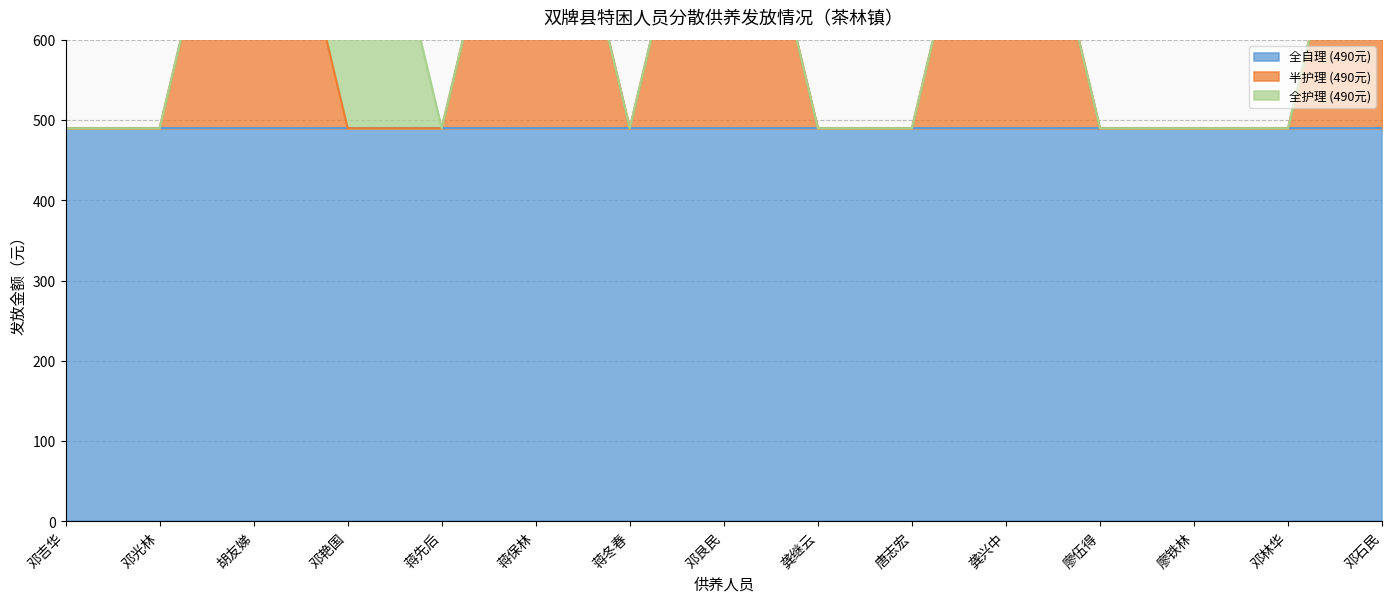

Reading left to right, list all the values displayed in this chart.

全自理 (490元): 490	490	490	490	490	490	490	490	490	490	490	490	490	490	490
半护理 (490元): 0	0	490	0	0	490	0	490	0	0	490	0	0	0	490
全护理 (490元): 0	0	0	490	0	0	0	0	0	0	0	0	0	0	0